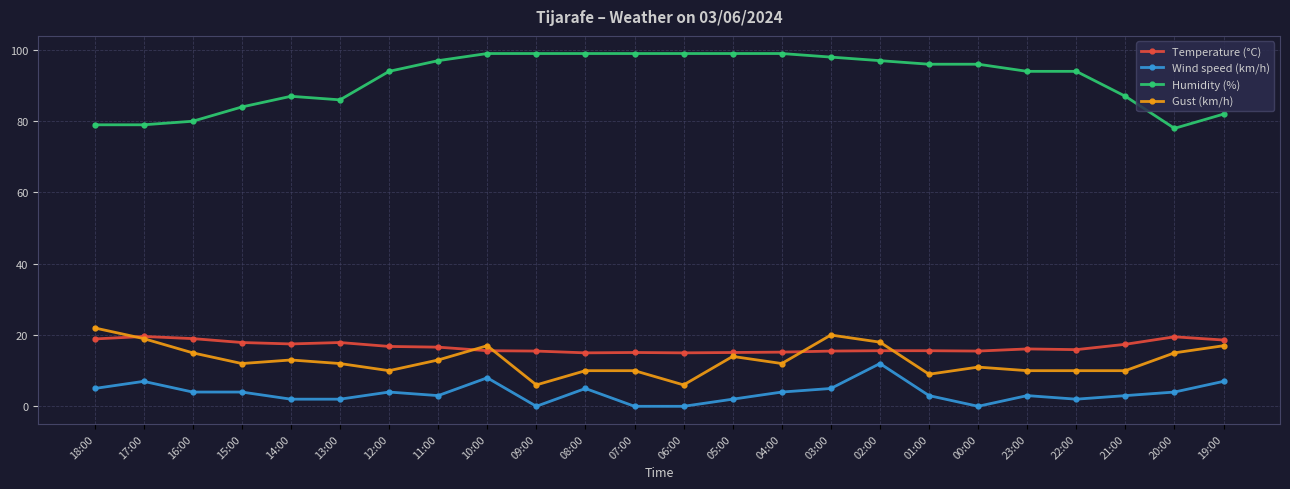

How many lines are shown in the chart?

4